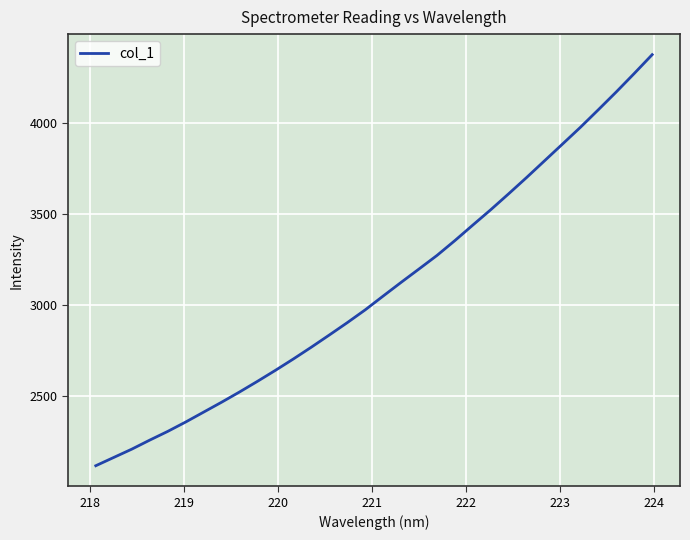

Is this an area chart (filled region under the line)?

No